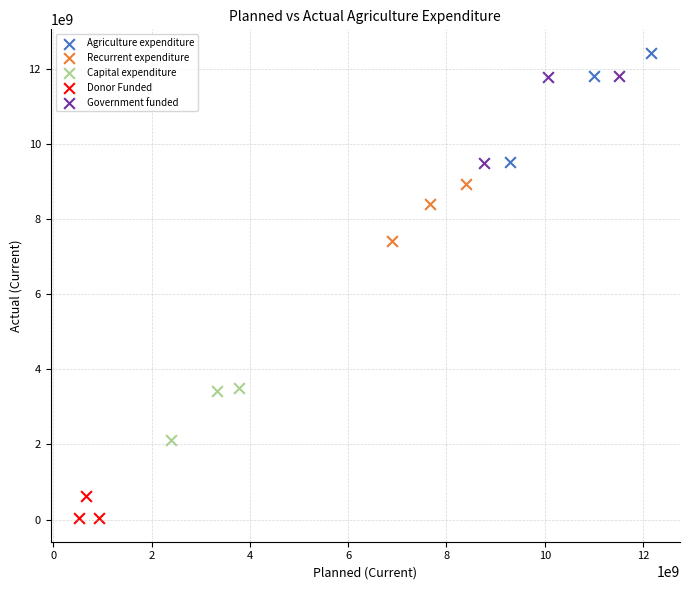

Which series has the widest spread of Y values?

Agriculture expenditure